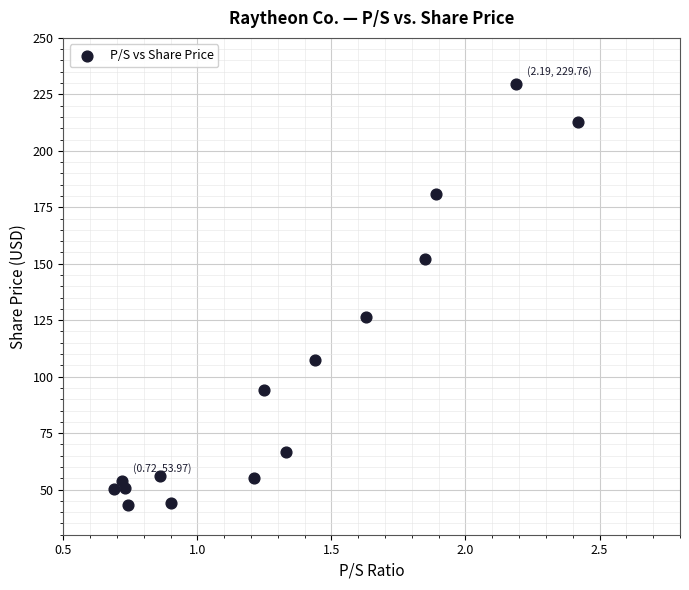

What Y value in the scatter plot is closest to 136?

126.6